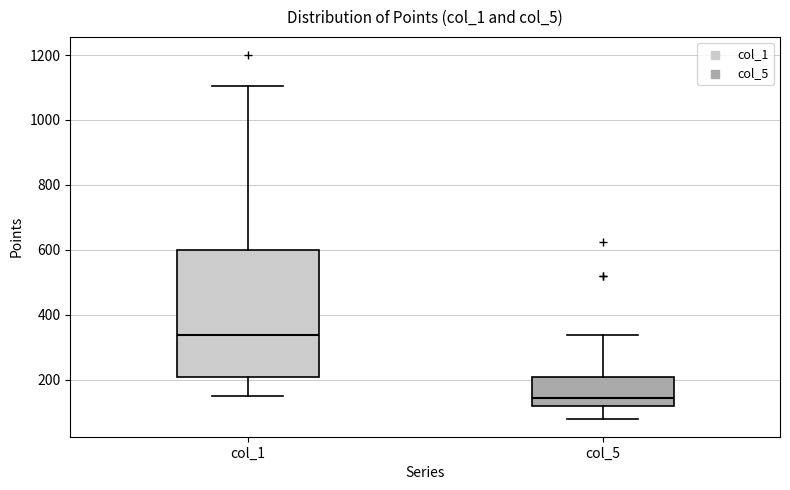

Reading left to right, transcribe this box plot: for each box, give where its median line is, the range the box spans, and where its two whiskers end, as read against the y-axis. The values are not printed on the chart, so give them approximately, as read against the axis.

col_1: median 340, box 200 to 600, whiskers 160 to 1100
col_5: median 140, box 120 to 200, whiskers 80 to 340